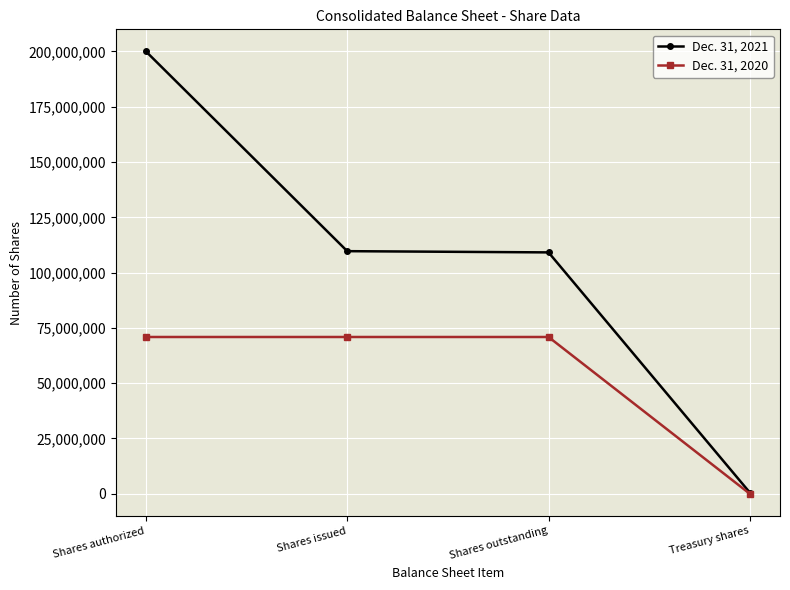

The Dec. 31, 2020 series shows 102910417 at Shares outstanding. True or false?

False